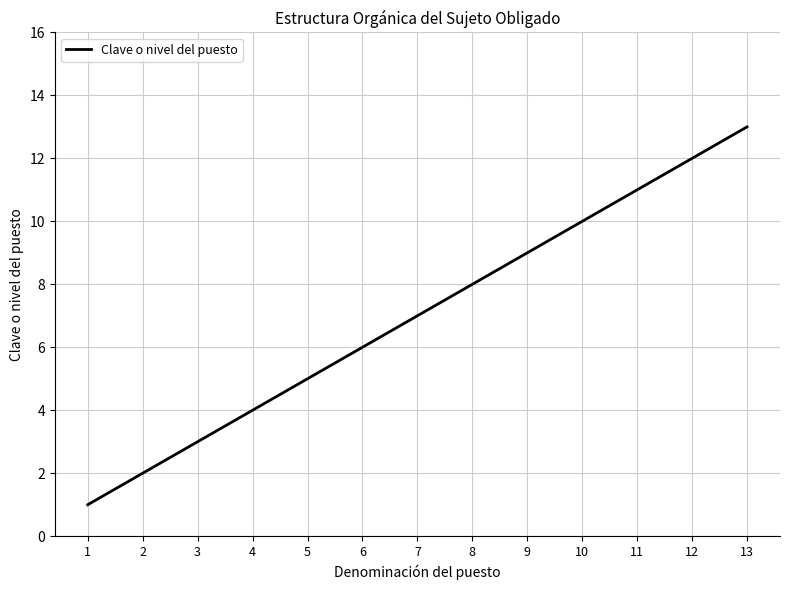

What is the difference between the maximum and minimum values?

12